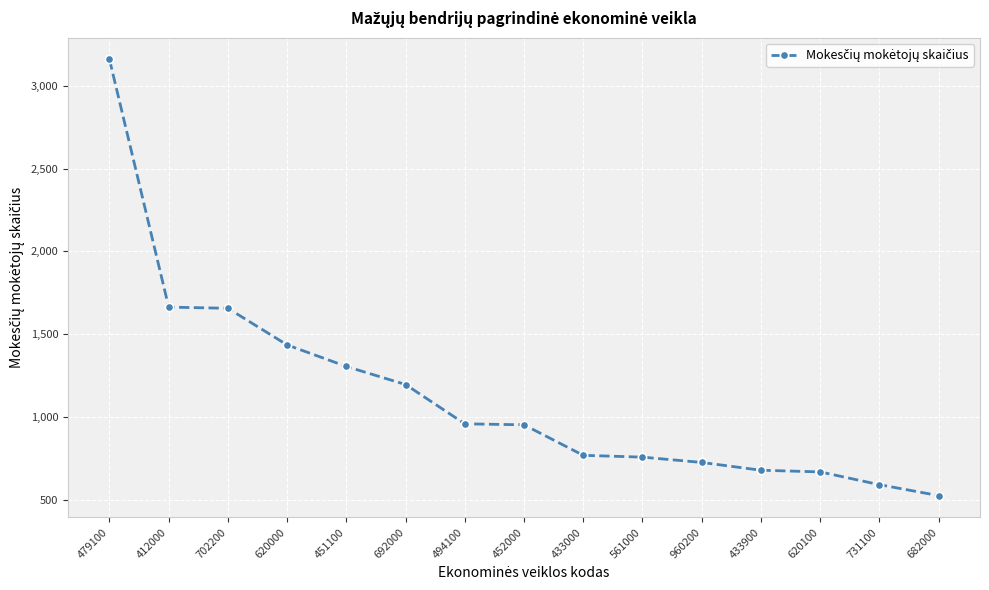

How many data points does each series have?

15